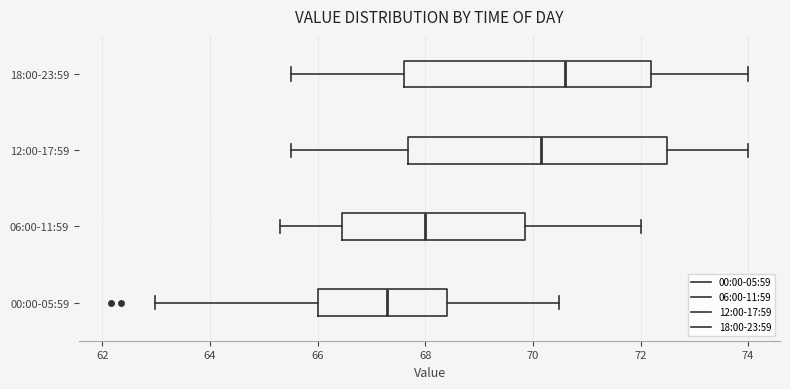

Reading bottom to top, read every box against the x-axis: the position of its median line, the range the box covers, and the ends of its whiskers. The values are not printed on the chart, so give them approximately, as read against the axis.

00:00-05:59: median 67.2, box 66.0 to 68.4, whiskers 63.0 to 70.4
06:00-11:59: median 68.0, box 66.4 to 69.8, whiskers 65.4 to 72.0
12:00-17:59: median 70.2, box 67.6 to 72.6, whiskers 65.6 to 74.0
18:00-23:59: median 70.6, box 67.6 to 72.2, whiskers 65.6 to 74.0